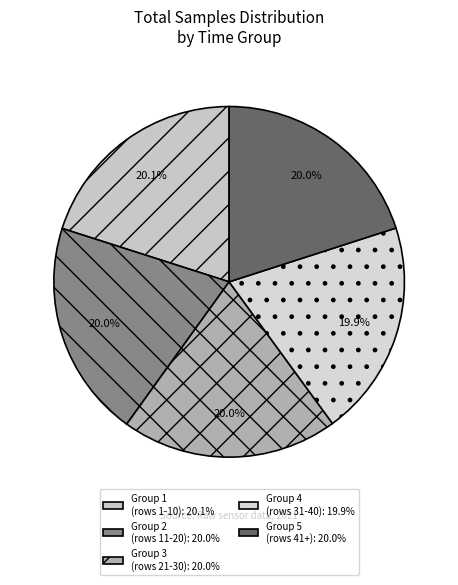

Count the number of slices in the pie.

5